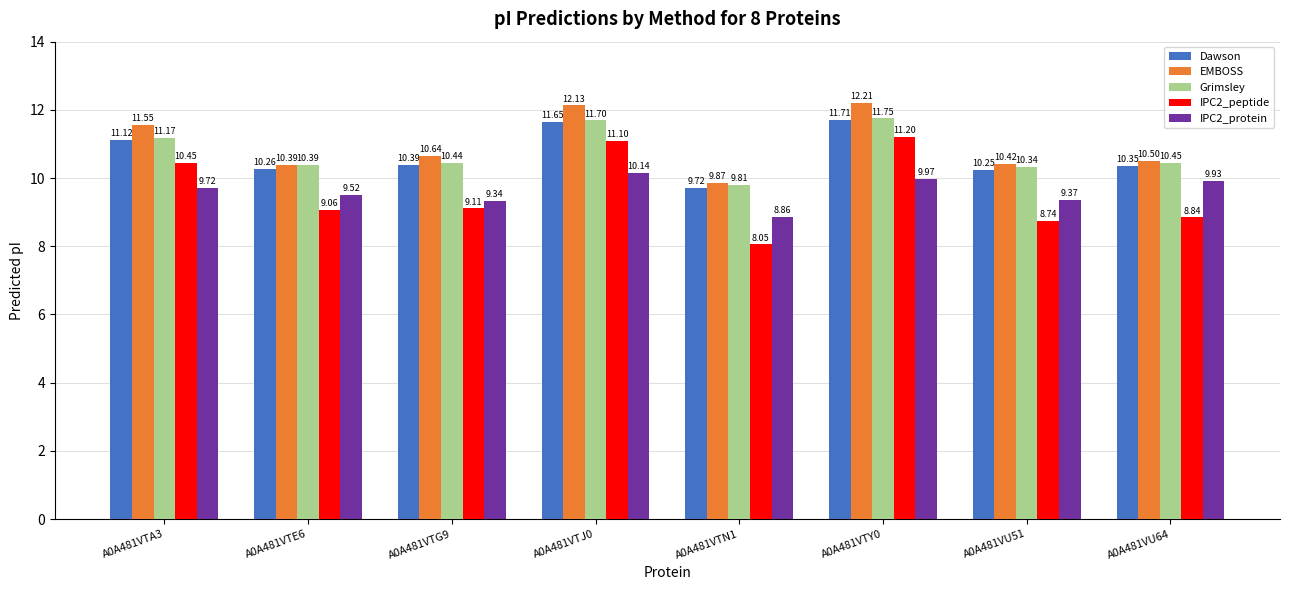

Which label corresponds to the smallest value in the chart?

A0A481VTN1